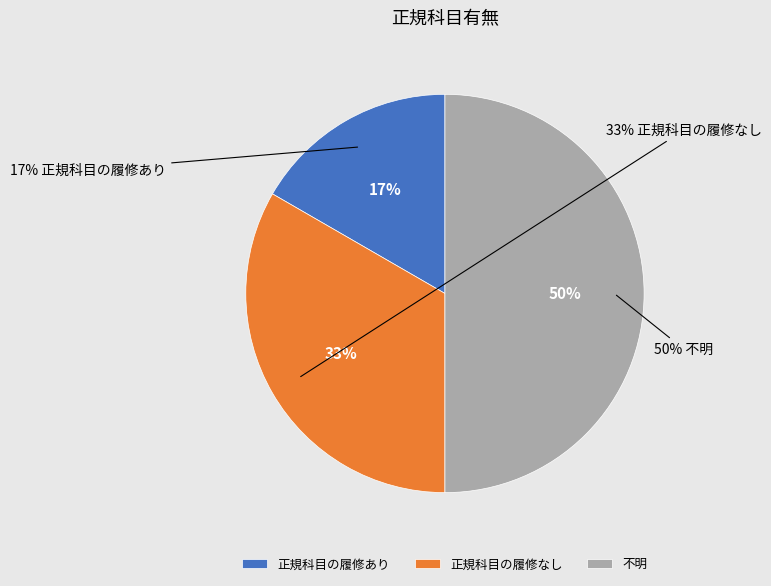

To the nearest percent, what is the combined percentage of 正規科目の履修あり and 不明?

67%